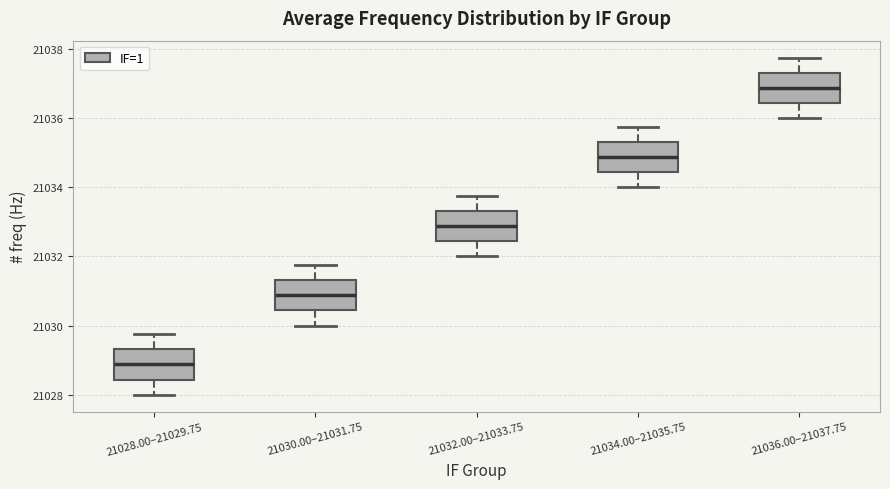

Which box's median line is the lowest?

21028.00–21029.75